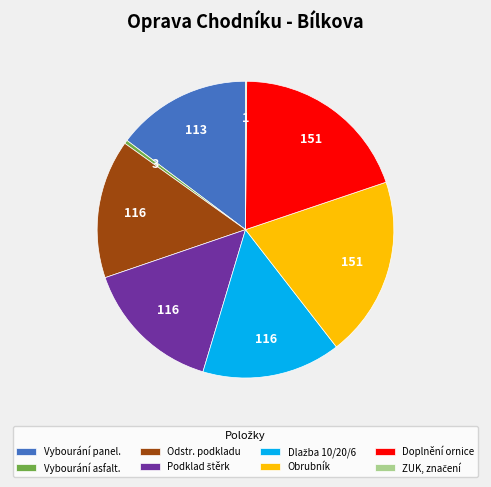

Do Vybourání panel. and Obrubník together represent more than half of the pie?

No